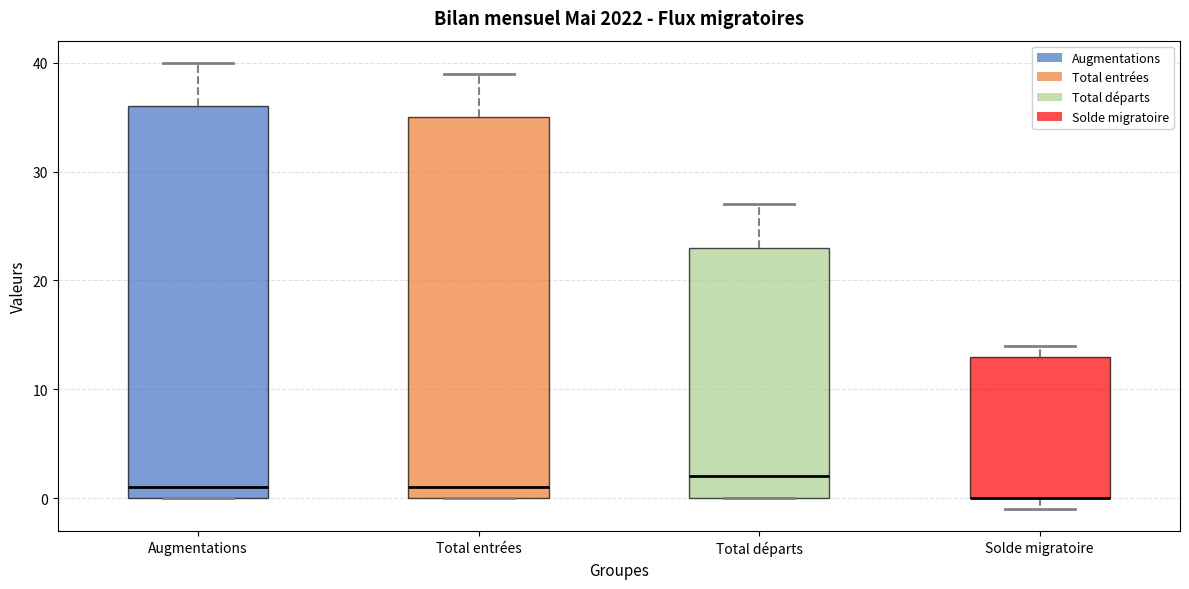

Where is the lower edge of the box for Total départs on the y-axis? The values are not printed on the chart, so give them approximately, as read against the axis.

0